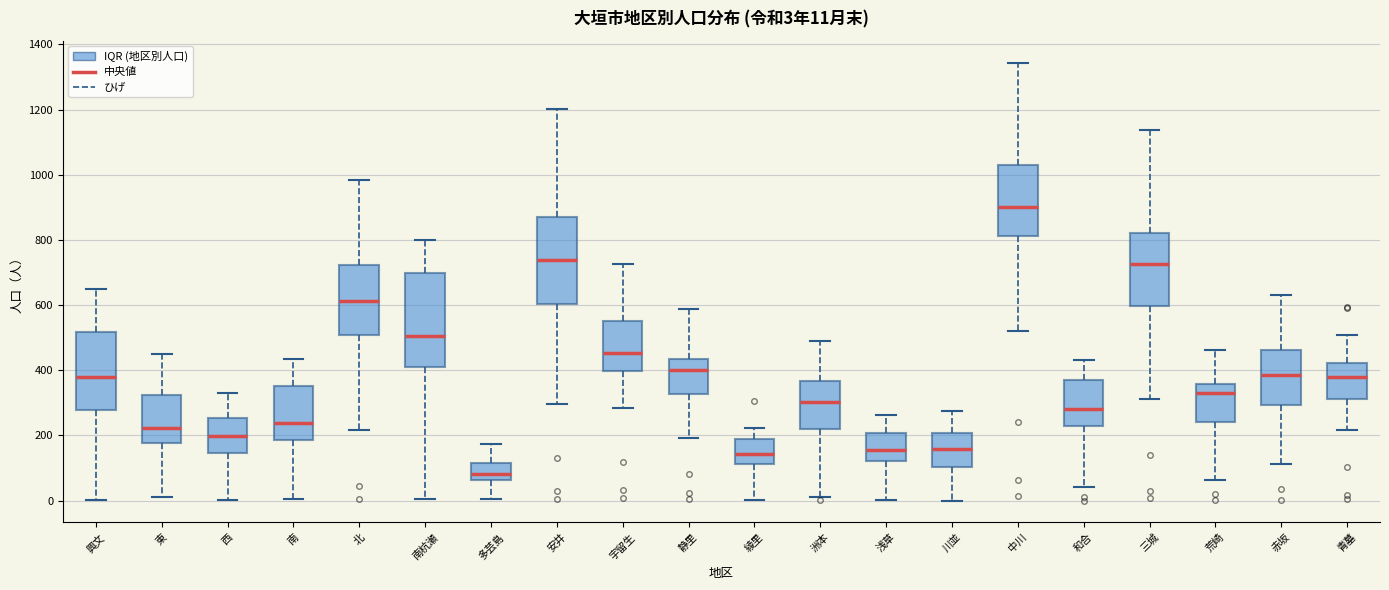

Which box has the lowest median line?

多芸島